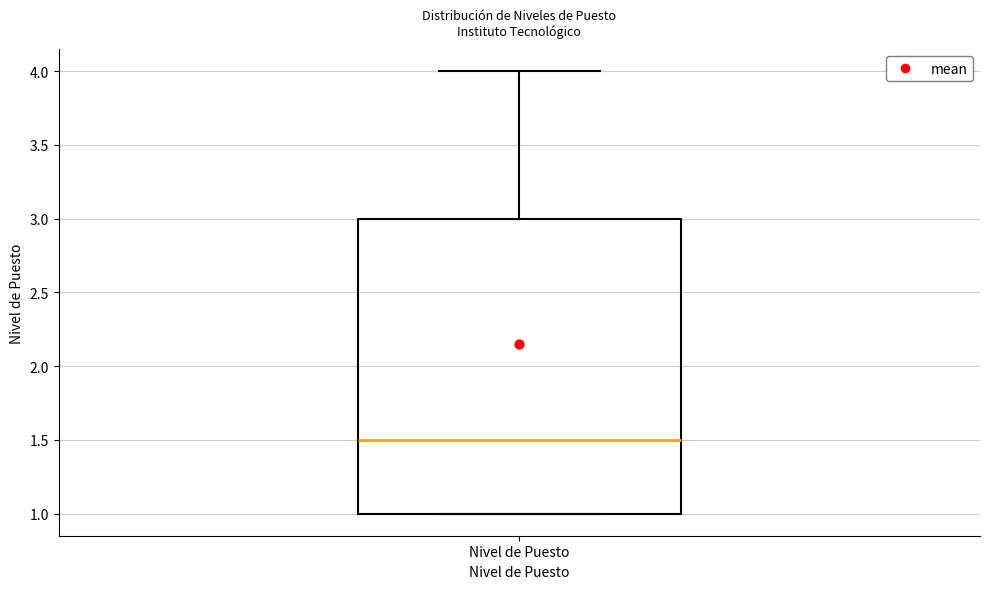

Transcribe this box plot: give where the median line is, the range the box spans, and where the two whiskers end, as read against the y-axis. The values are not printed on the chart, so give them approximately, as read against the axis.

median 1.5, box 1.0 to 3.0, whiskers 1.0 to 4.0